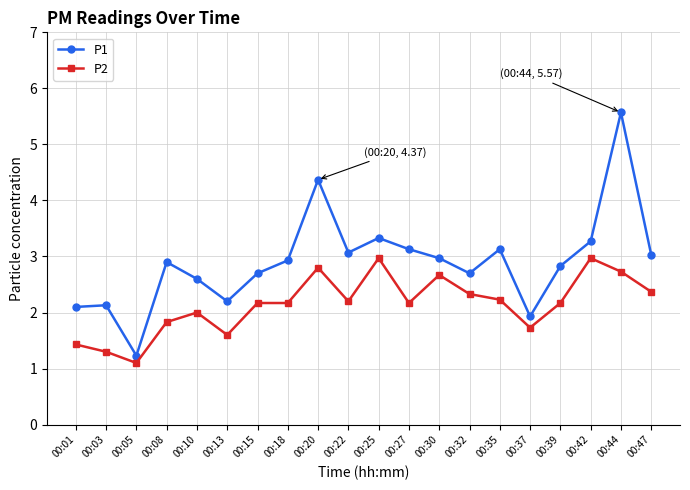

At which category does P1 reach its first local valley?

00:05